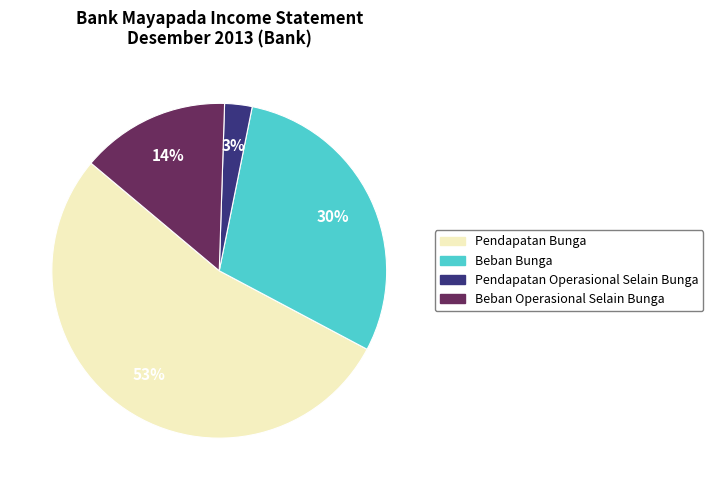

Does any single category account for the majority?

Yes